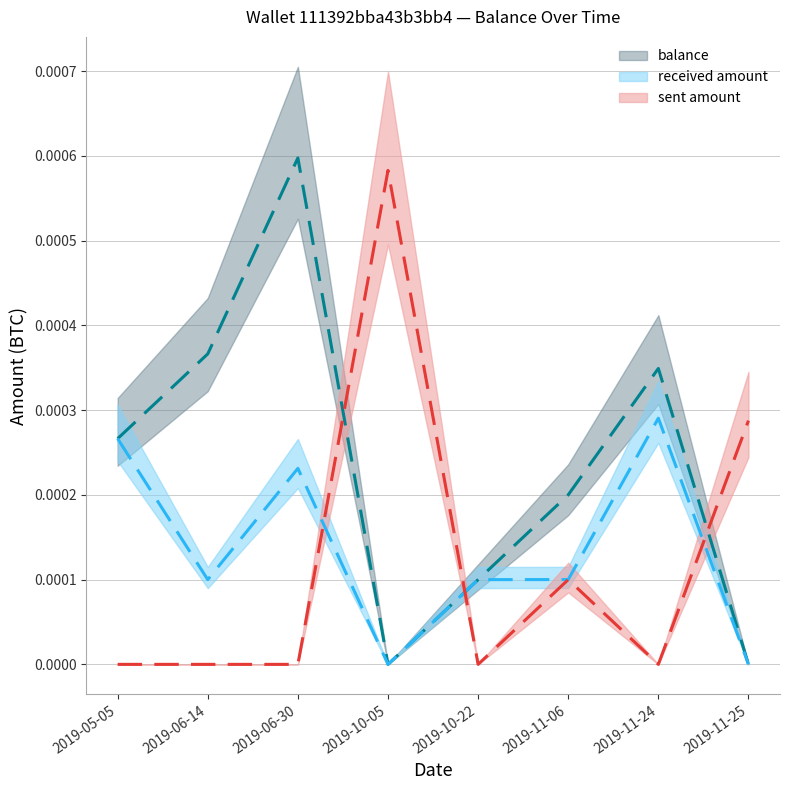

How many categories are shown in the chart?

8